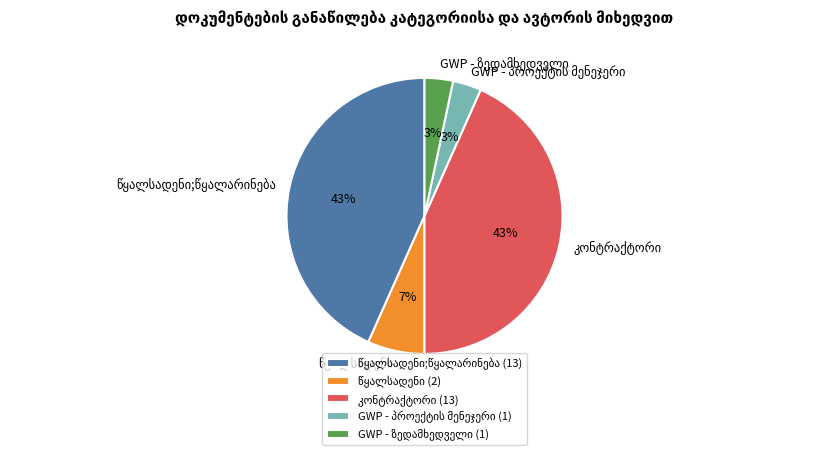

How many slices are in this pie chart?

5